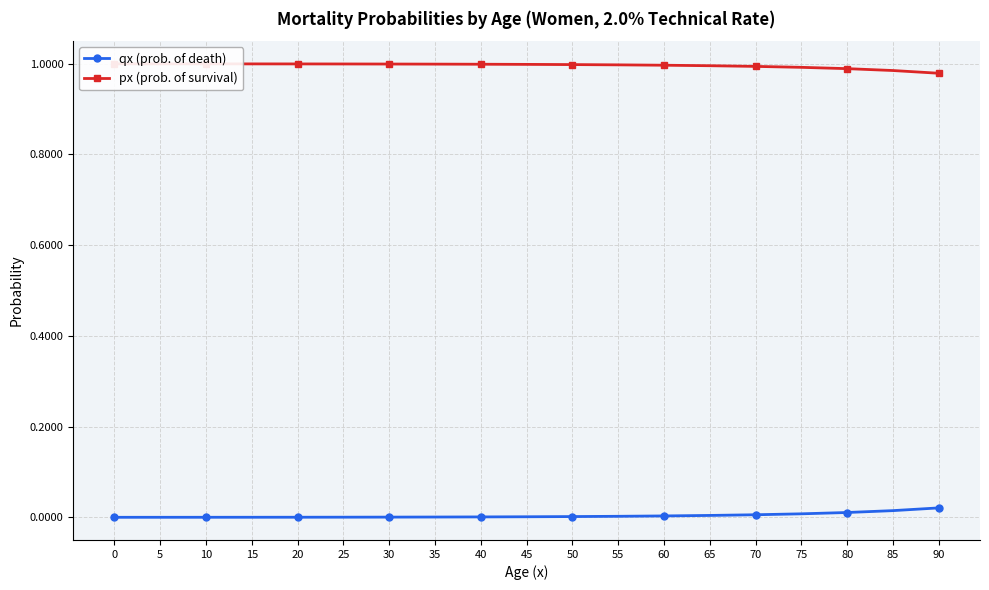

Which has a higher value, 30 or 15?

30